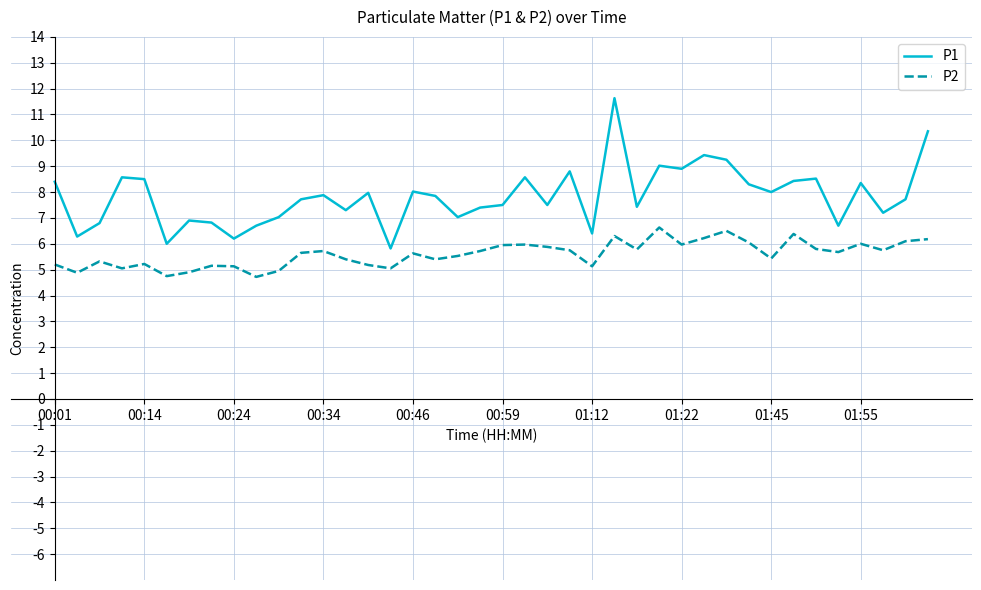

What is the minimum value shown in the chart?

4.7